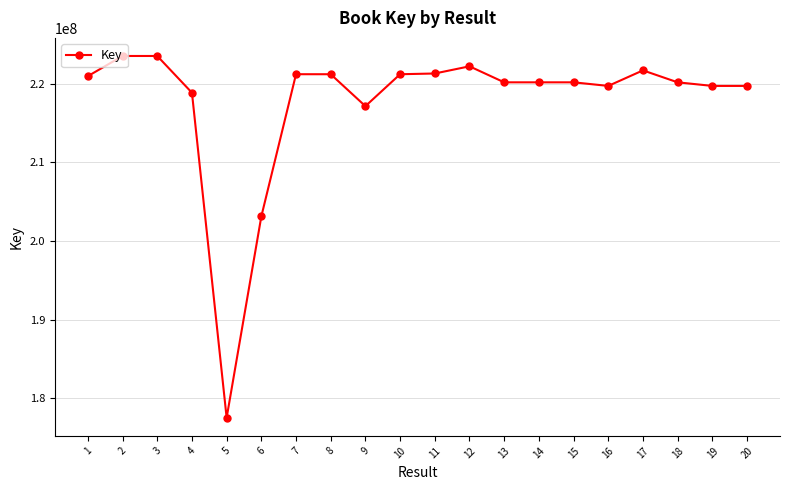

What is the minimum value shown in the chart?

177526132